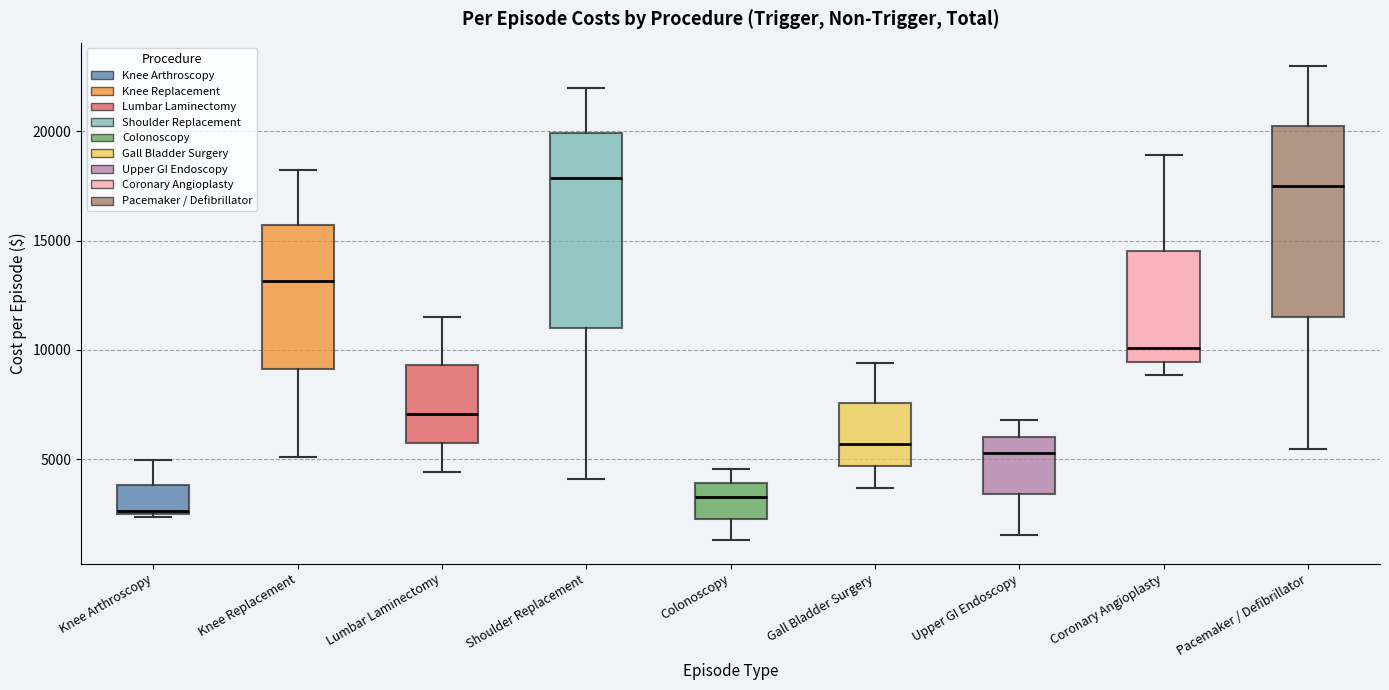

Where does the lower whisker of the box for Lumbar Laminectomy end on the y-axis? The values are not printed on the chart, so give them approximately, as read against the axis.

4500